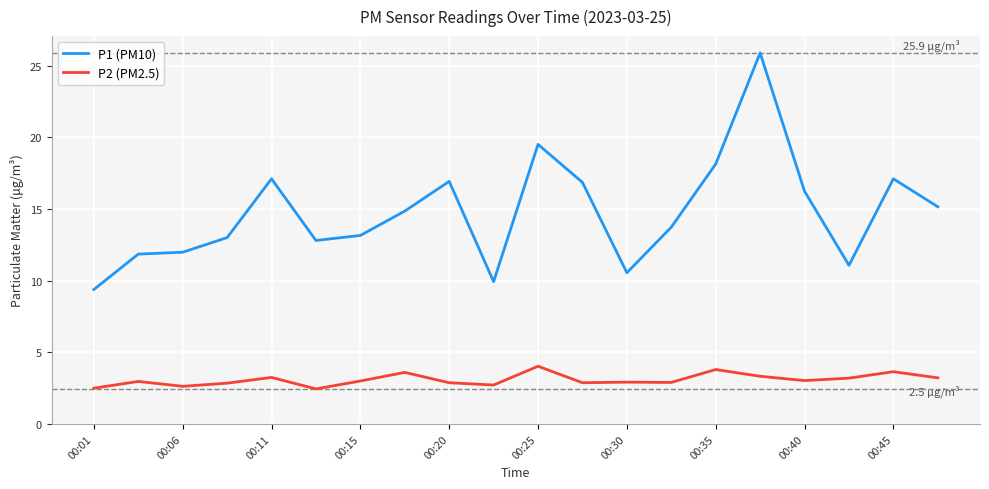

True or false: P2 (PM2.5) has more than 0 interior local peaks.

True